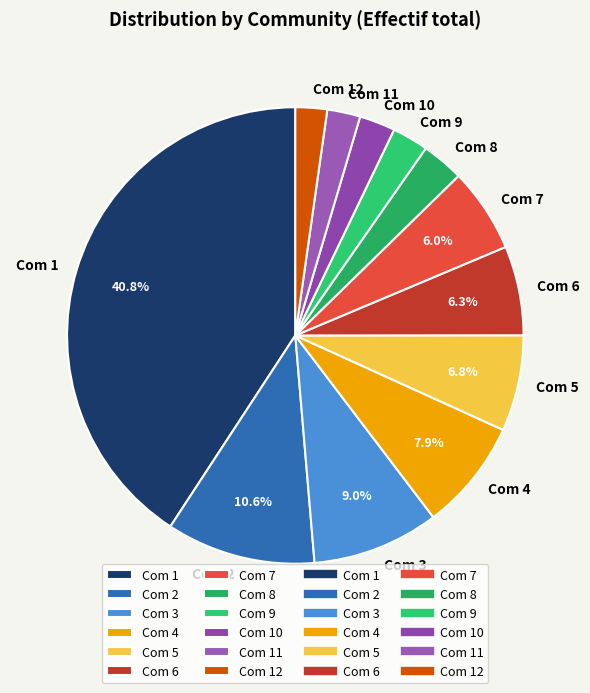

Is it true that Com 2 is 18% of the pie?

False